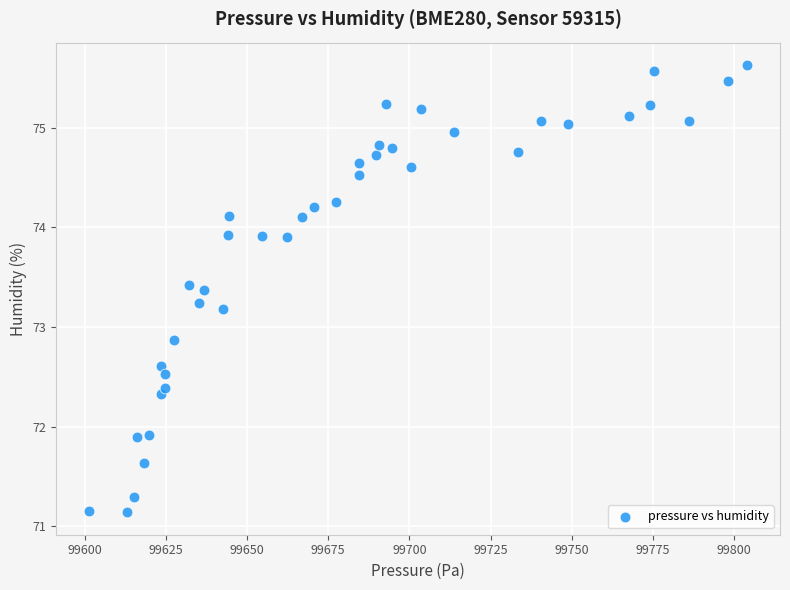

What Y value in the scatter plot is closest to 73?

72.9